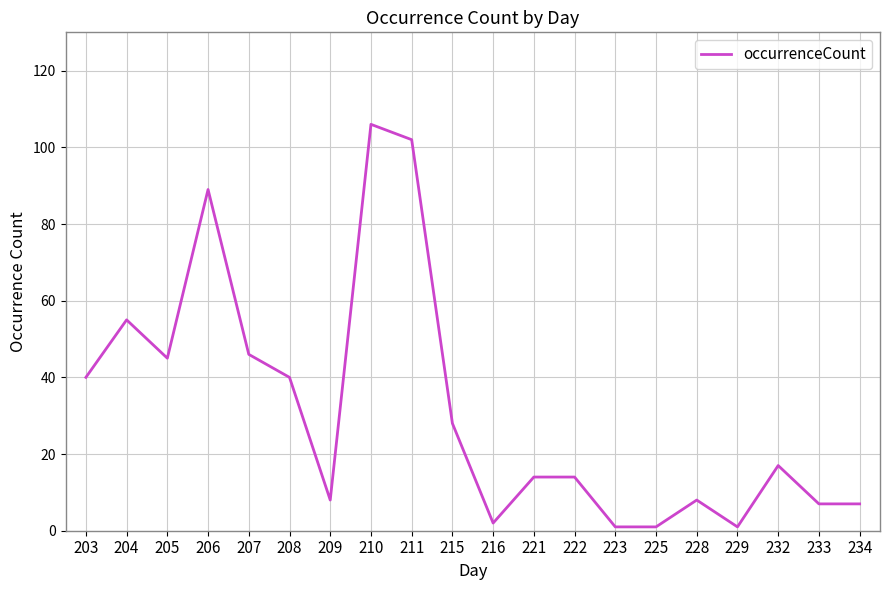

What is the difference between the second highest and minimum values?

101